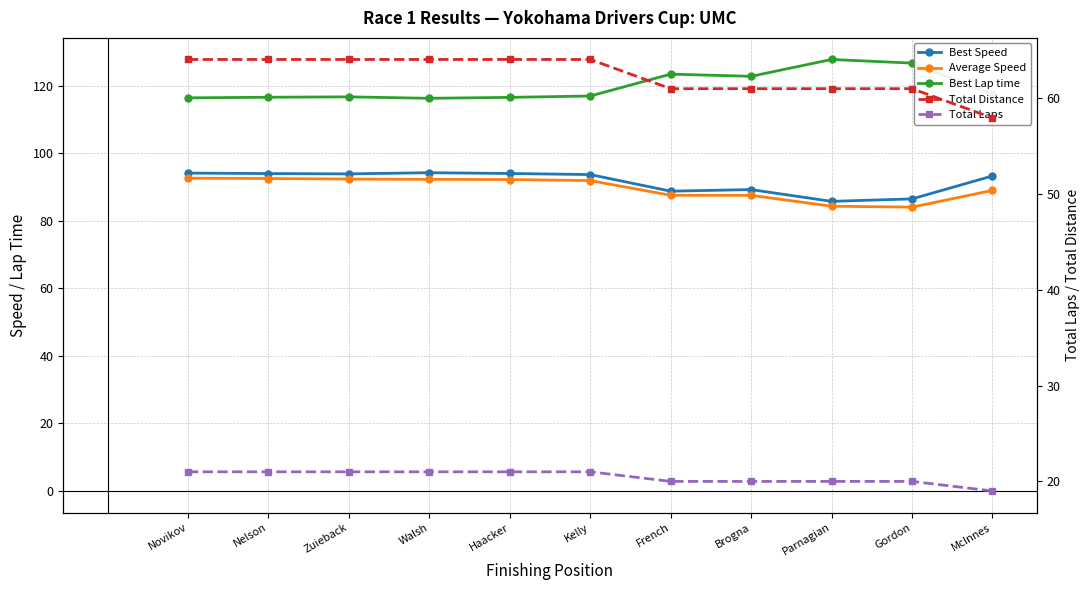

Is it true that Best Lap time equals 116.4 at Walsh?

True